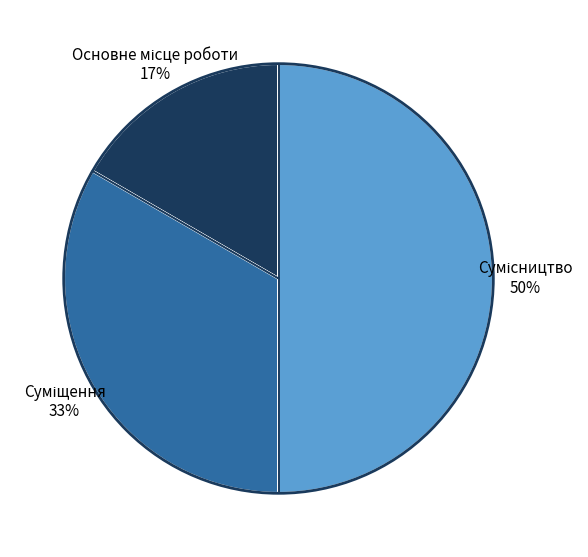

Count the number of slices in the pie.

3